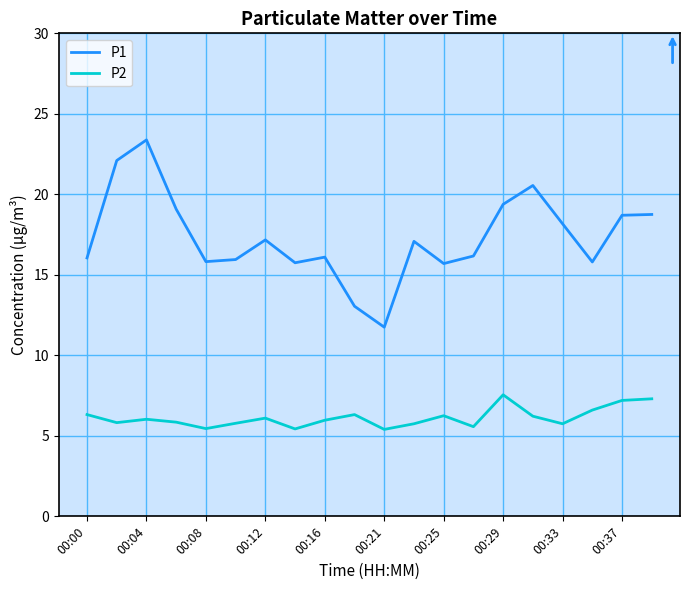

What is the lowest value of the P1 series?

11.8